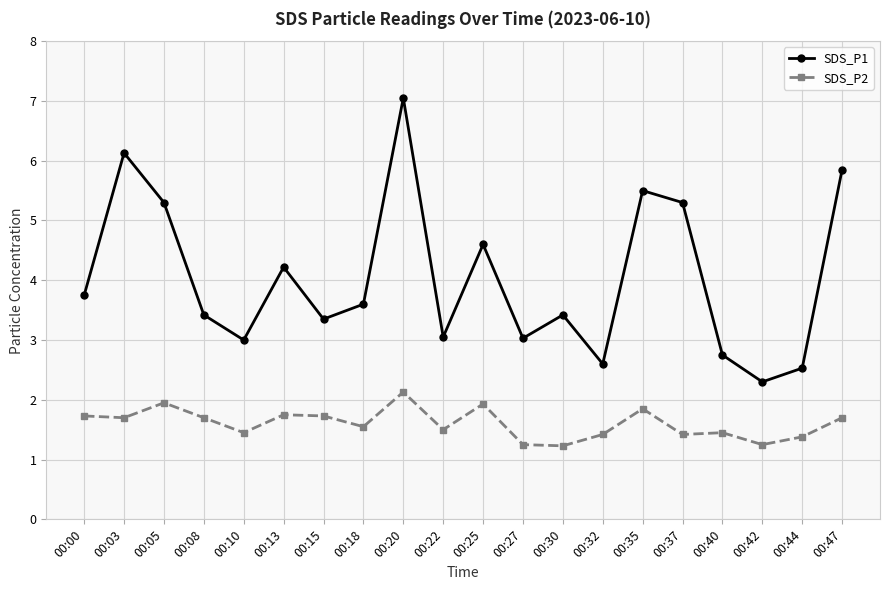

True or false: SDS_P2 and SDS_P1 cross at least once.

False